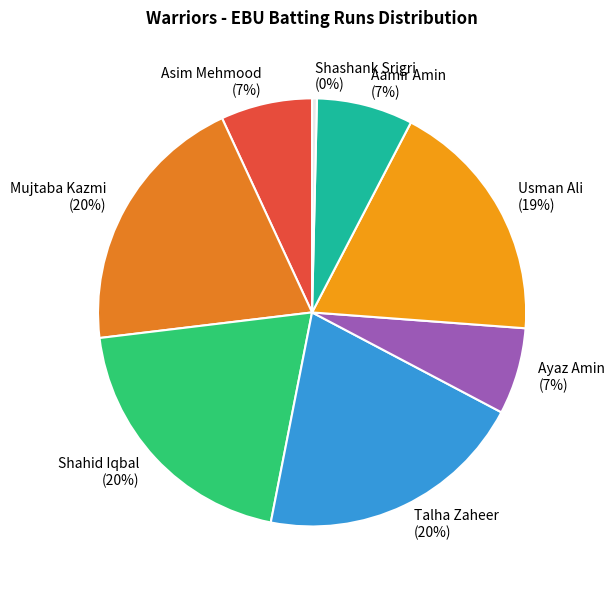

Is the sum of Mujtaba Kazmi and Shashank Srigri greater than half?

No